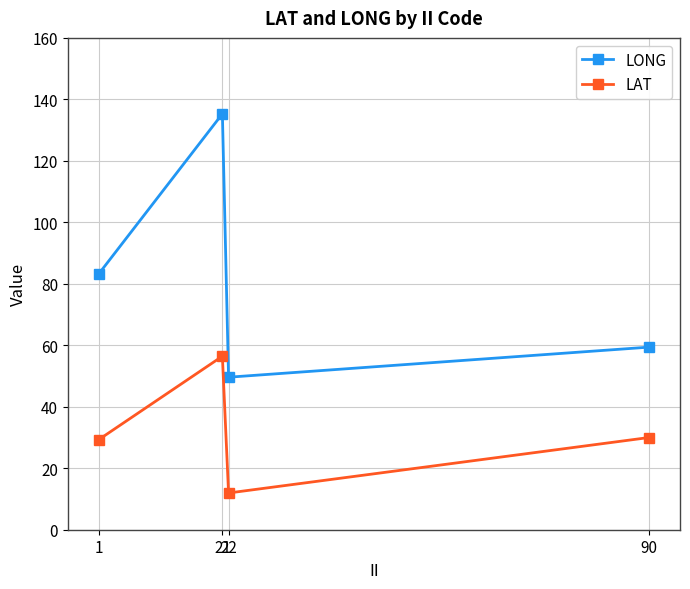

Where is the first local maximum for LONG?

21